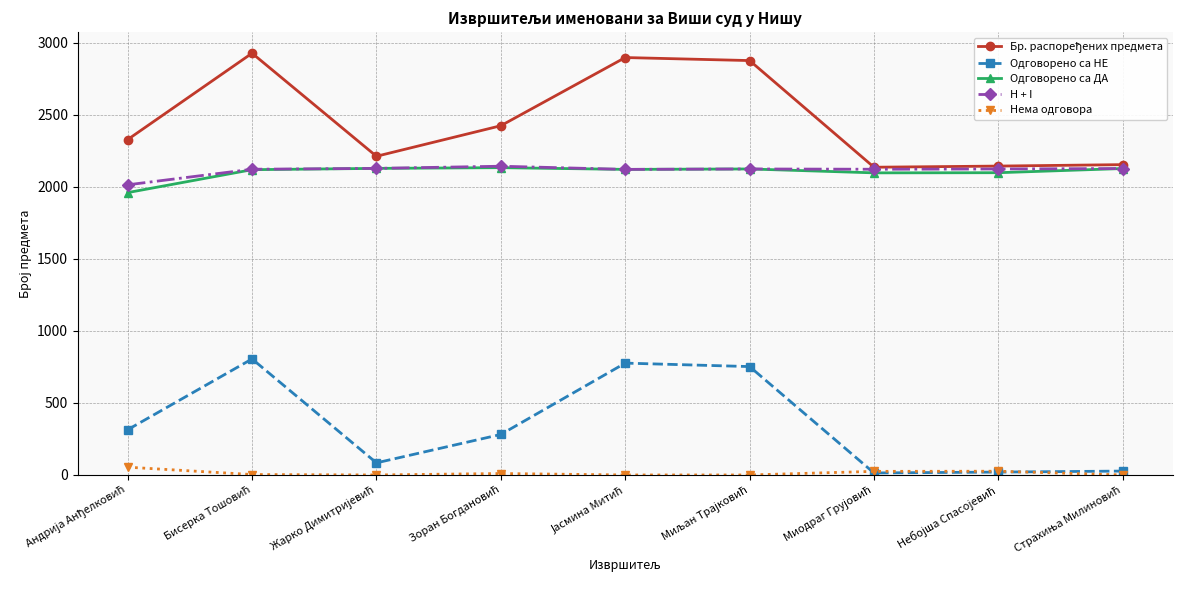

True or false: Нема одговора and H + I intersect in this chart.

False